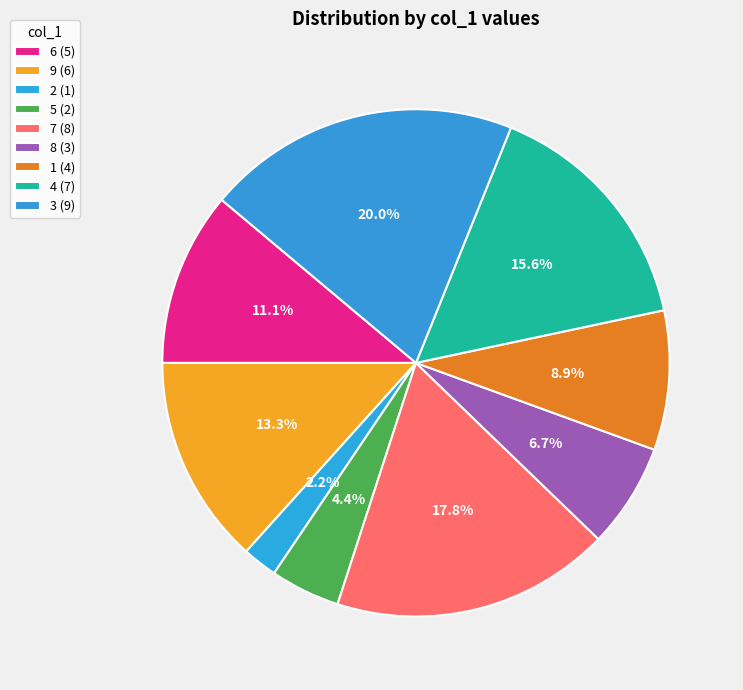

Does 9 represent more than half of the total?

No